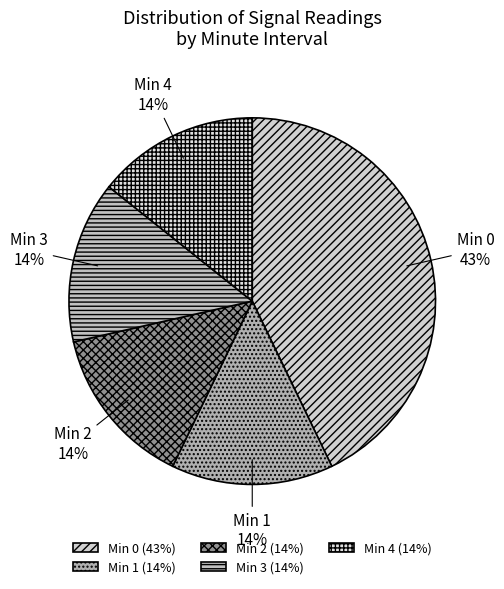

Is the sum of Min 3 and Min 0 greater than half?

Yes